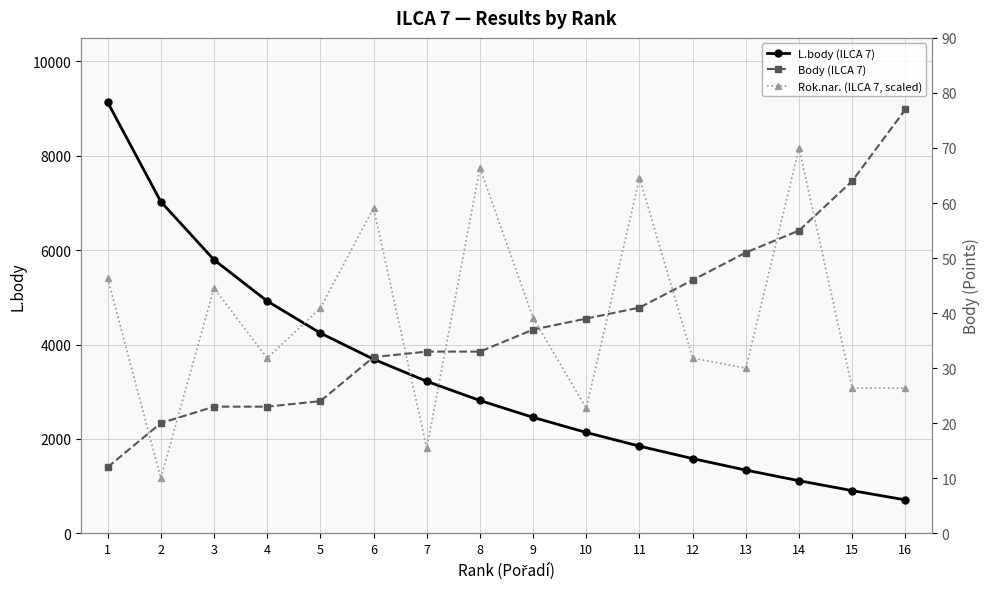

What is the sum of the Rok.nar. (ILCA 7, scaled) values at 6 and 2?

69.1